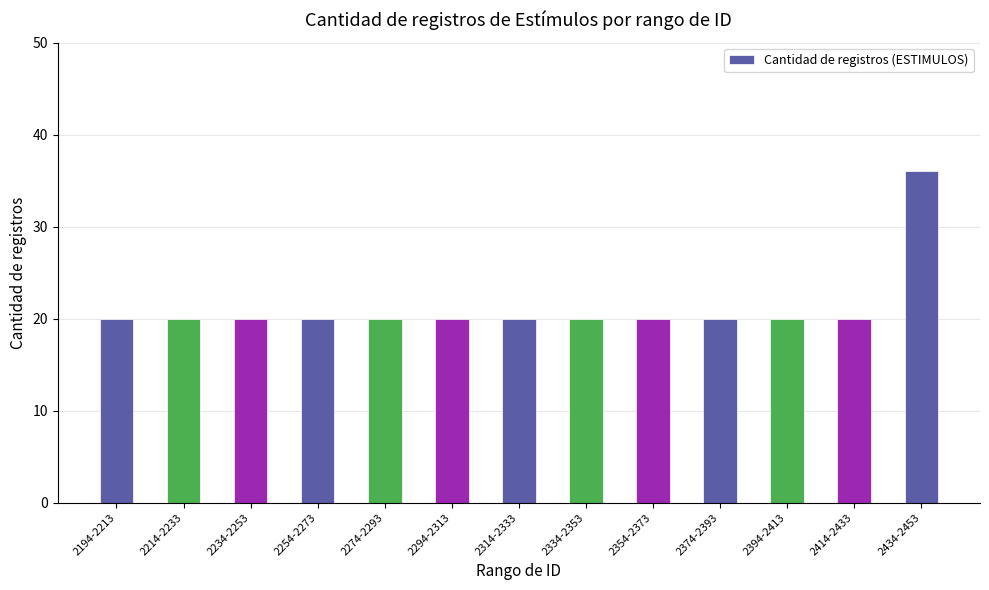

What is the minimum value shown in the chart?

20